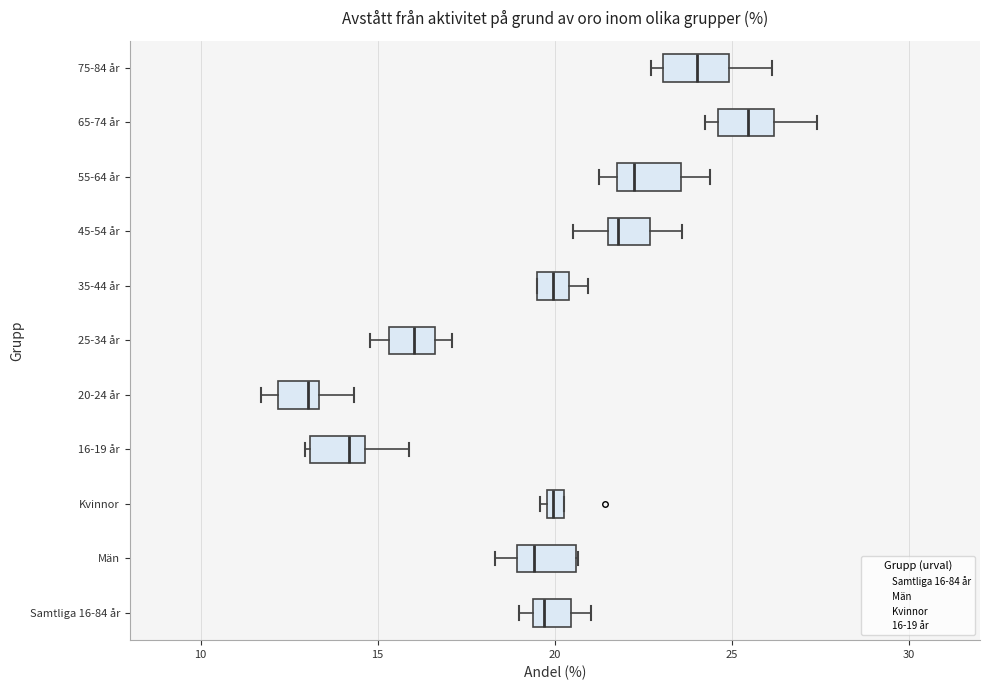

Which box has the furthest to the right median line?

65-74 år